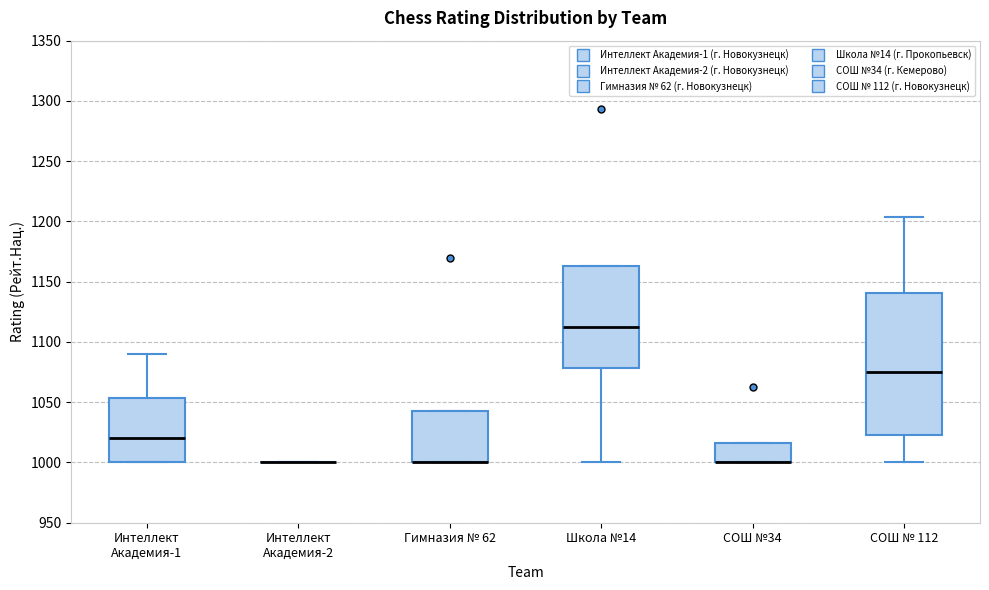

Comparing the boxes themselves (not the whiskers), which one is the tallest?

СОШ № 112